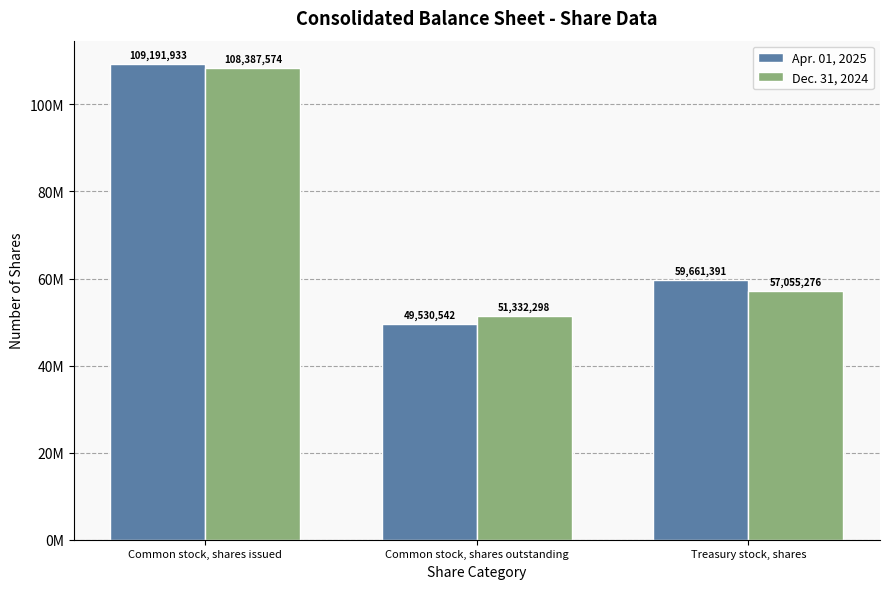

Count the Dec. 31, 2024 values in the range 51332298 to 108387574.

3